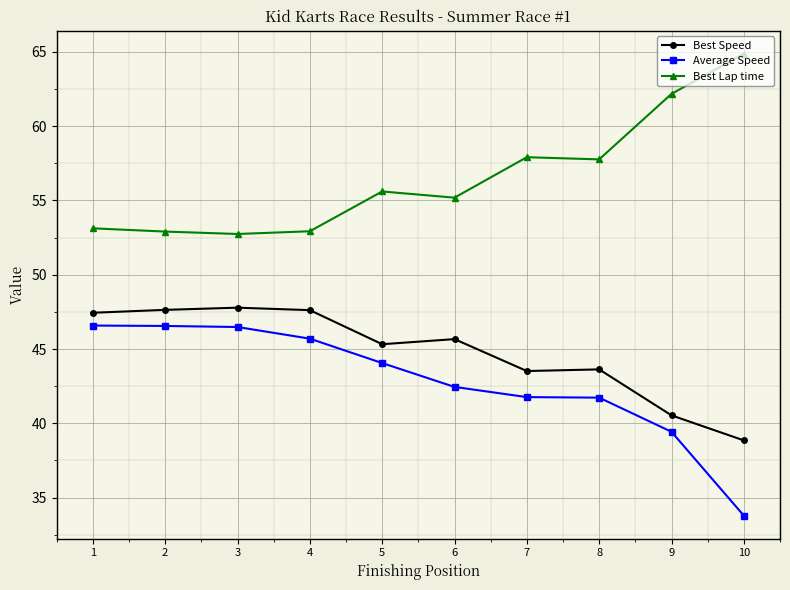

What is the sum of the Best Speed values at 2 and 5?

93.0